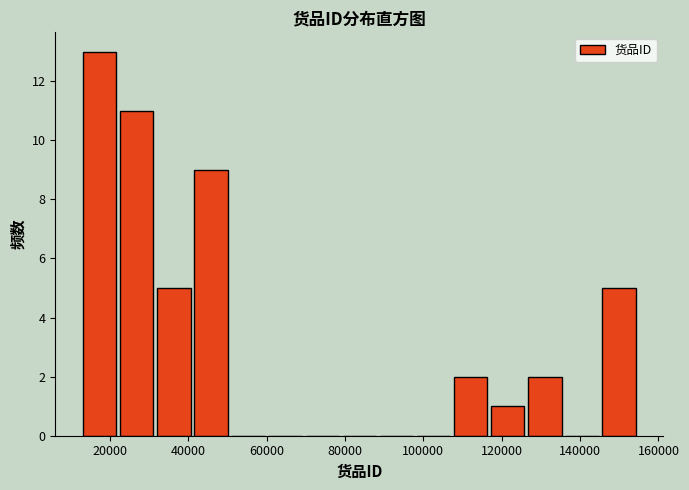

Over which range of the x-axis is the bar tallest?

14000 to 22000